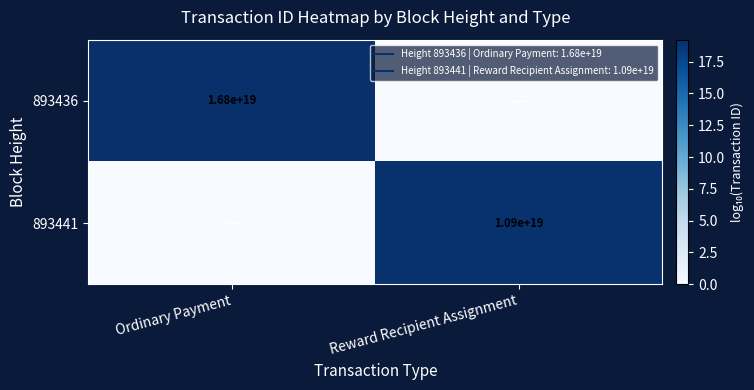

At how many categories does at least one series exceed 13?

2